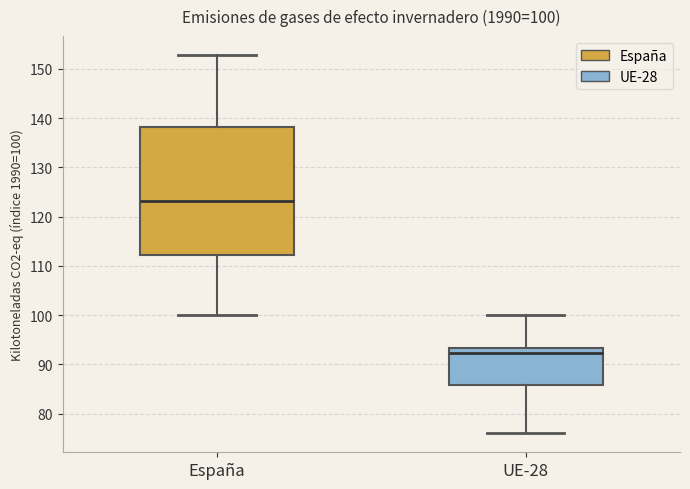

Which box has the highest median line?

España